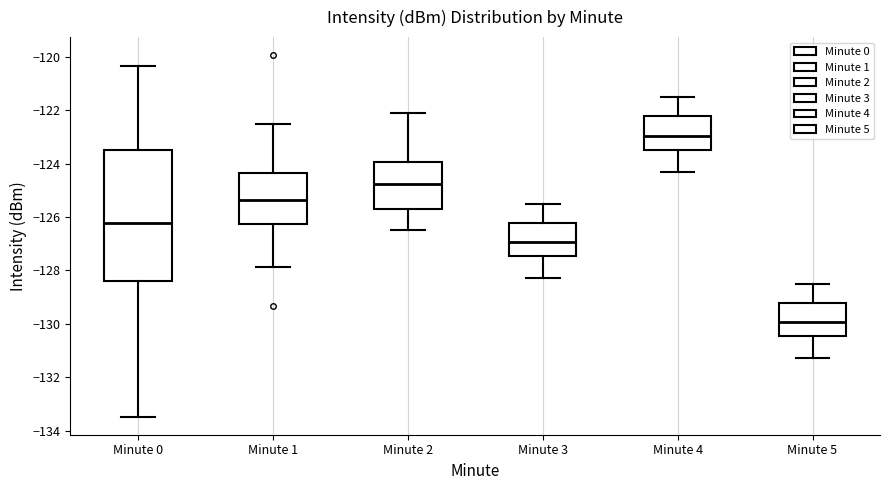

Reading left to right, transcribe this box plot: for each box, give where its median line is, the range the box spans, and where its two whiskers end, as read against the y-axis. The values are not printed on the chart, so give them approximately, as read against the axis.

Minute 0: median -126.2, box -128.4 to -123.4, whiskers -133.4 to -120.4
Minute 1: median -125.4, box -126.2 to -124.4, whiskers -127.8 to -122.6
Minute 2: median -124.8, box -125.6 to -124.0, whiskers -126.4 to -122.0
Minute 3: median -127.0, box -127.4 to -126.2, whiskers -128.2 to -125.4
Minute 4: median -123.0, box -123.4 to -122.2, whiskers -124.2 to -121.4
Minute 5: median -130.0, box -130.4 to -129.2, whiskers -131.2 to -128.4